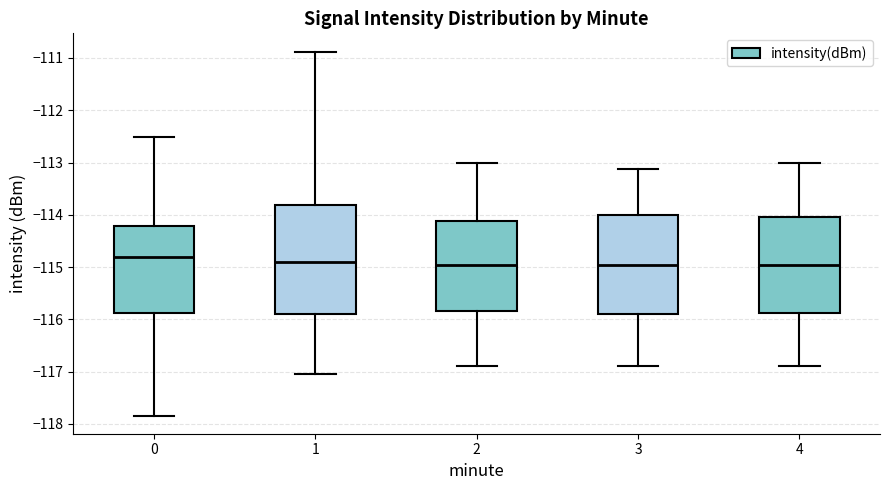

Reading left to right, read every box against the y-axis: the position of its median line, the range the box covers, and the ends of its whiskers. The values are not printed on the chart, so give them approximately, as read against the axis.

0: median -114.8, box -115.9 to -114.2, whiskers -117.8 to -112.5
1: median -114.9, box -115.9 to -113.8, whiskers -117.0 to -110.9
2: median -115.0, box -115.8 to -114.1, whiskers -116.9 to -113.0
3: median -115.0, box -115.9 to -114.0, whiskers -116.9 to -113.1
4: median -115.0, box -115.9 to -114.0, whiskers -116.9 to -113.0